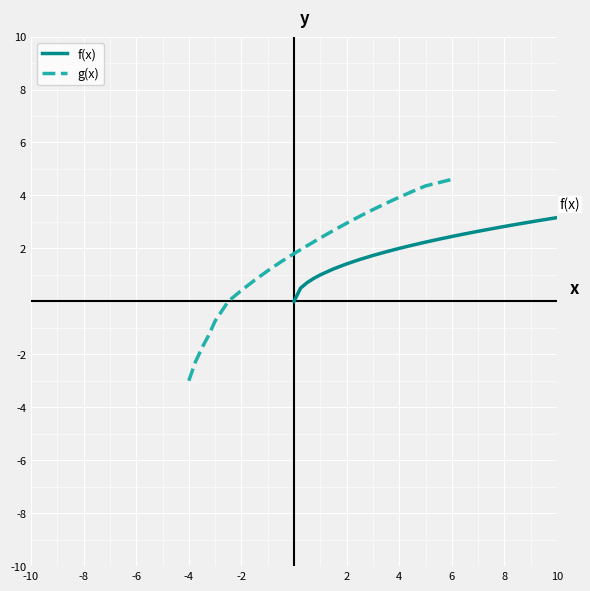

The value of f(x) at 8 is 2.8. True or false?

True